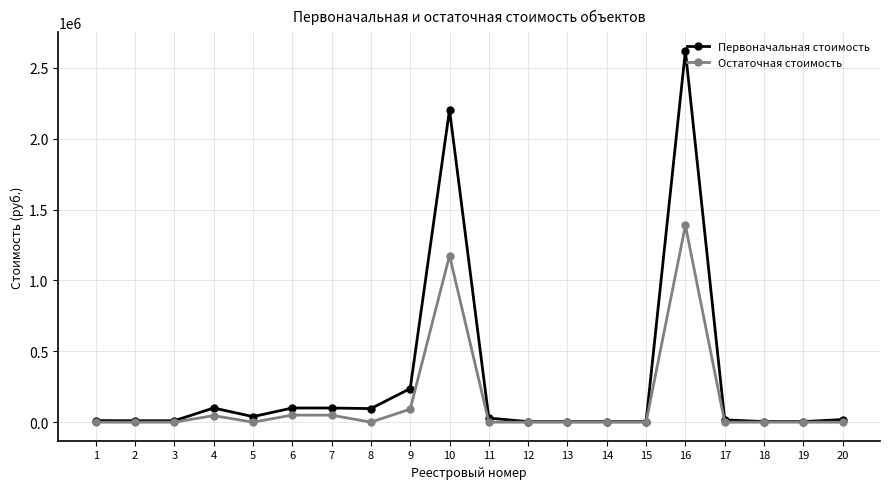

What is the sum of all Остаточная стоимость values?

2800908.6